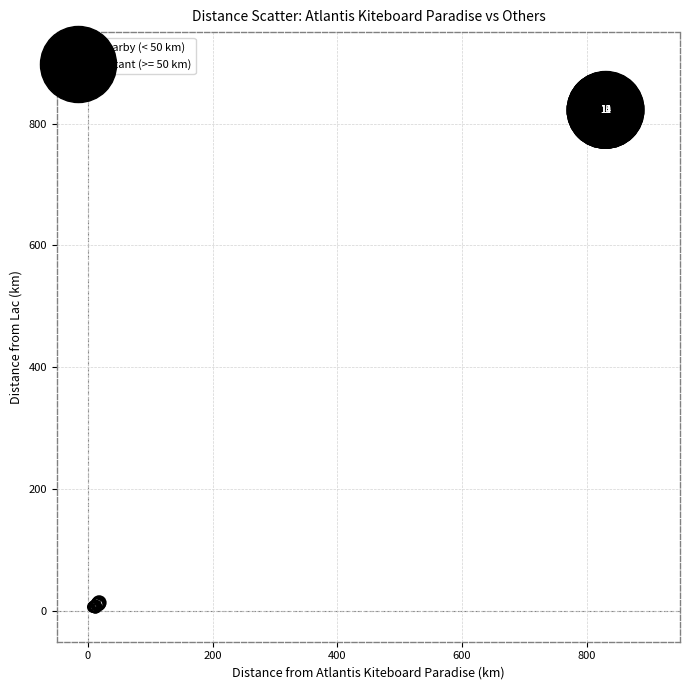

Which series reaches the maximum Y coordinate?

Distant (>= 50 km)